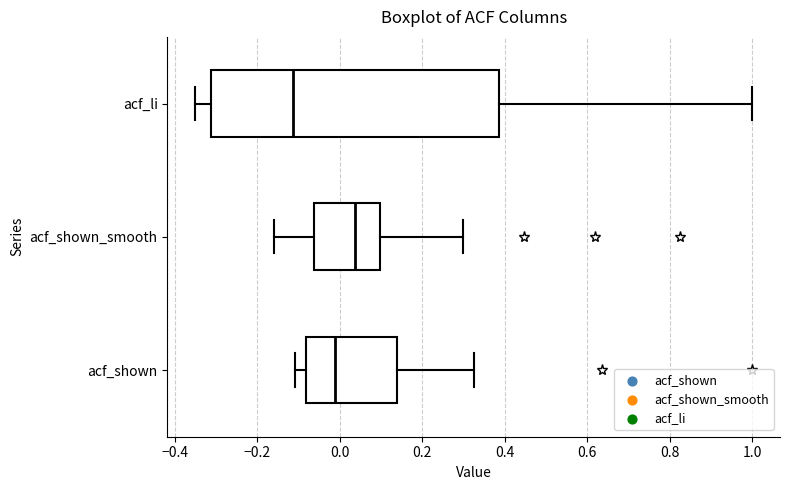

Comparing the boxes themselves (not the whiskers), which one is the widest?

acf_li